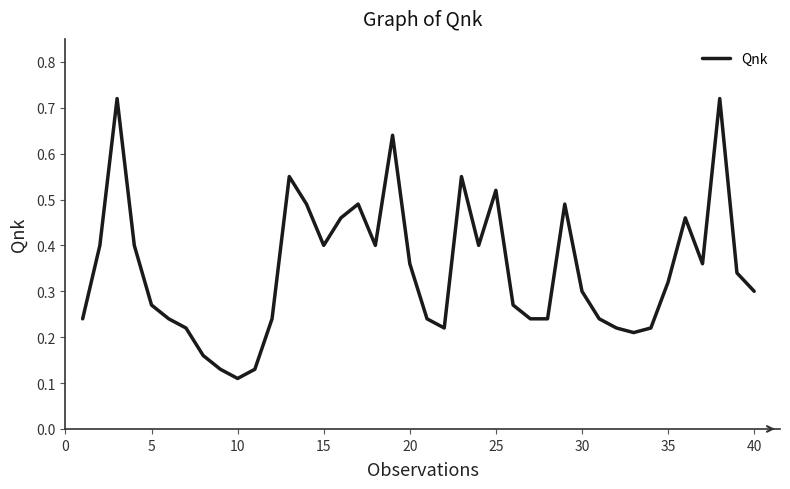

Reading left to right, what are all the values shown in this chart?

0.2	0.4	0.7	0.4	0.3	0.2	0.2	0.2	0.1	0.1	0.1	0.2	0.6	0.5	0.4	0.5	0.5	0.4	0.6	0.4	0.2	0.2	0.6	0.4	0.5	0.3	0.2	0.2	0.5	0.3	0.2	0.2	0.2	0.2	0.3	0.5	0.4	0.7	0.3	0.3